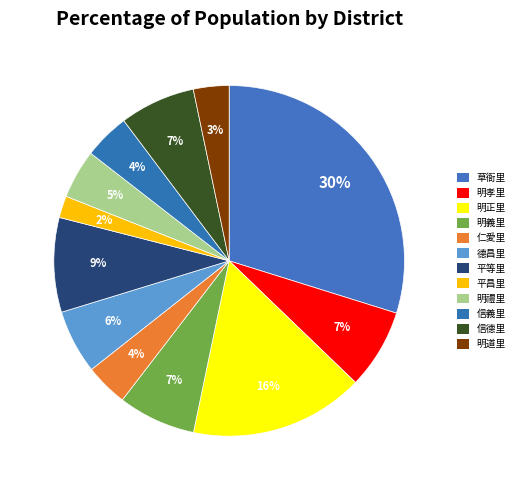

How many segments does this pie chart have?

12